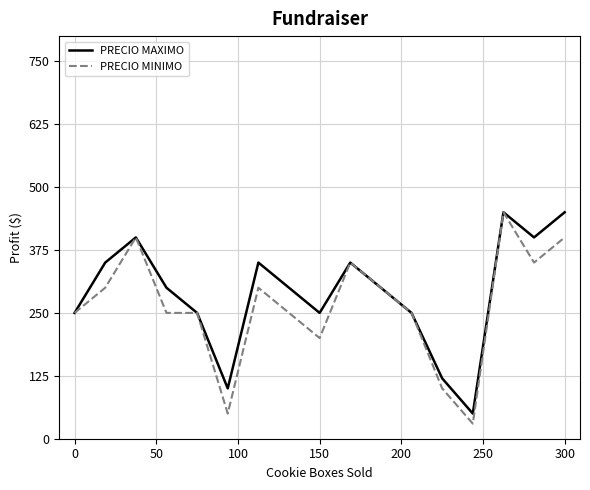

What is the lowest value of the PRECIO MAXIMO series?

50